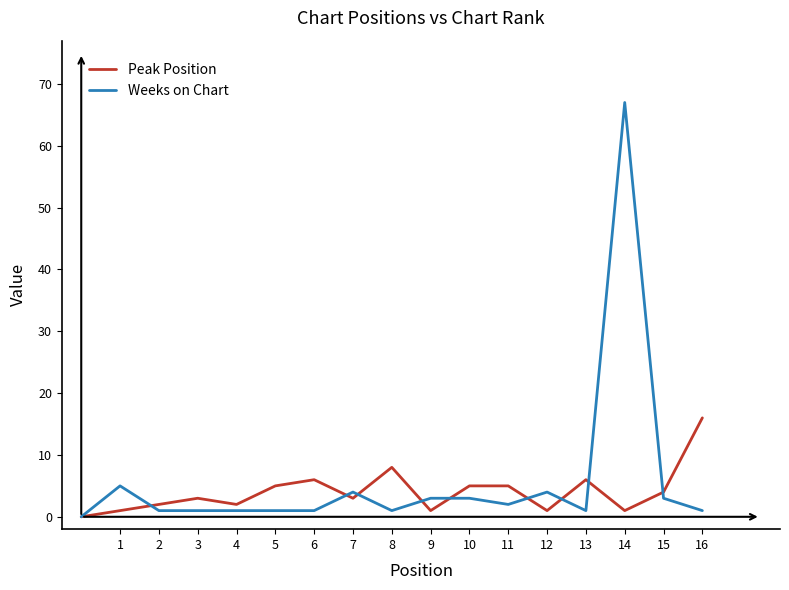

Count the number of categories in the chart.

17